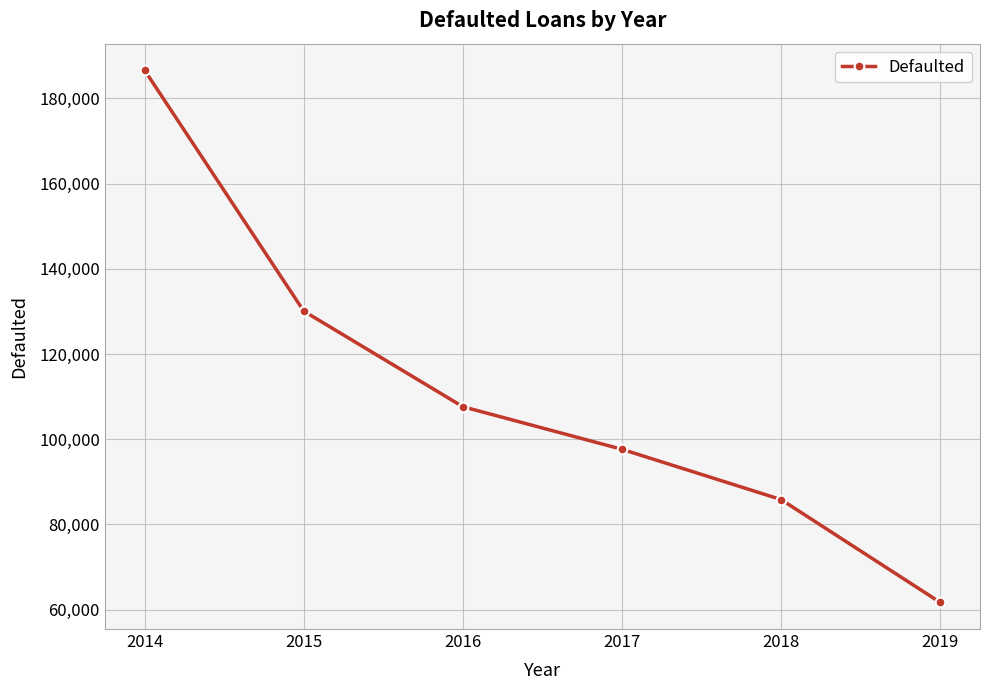

What is the change in value from 2018 to 2019?

-24143